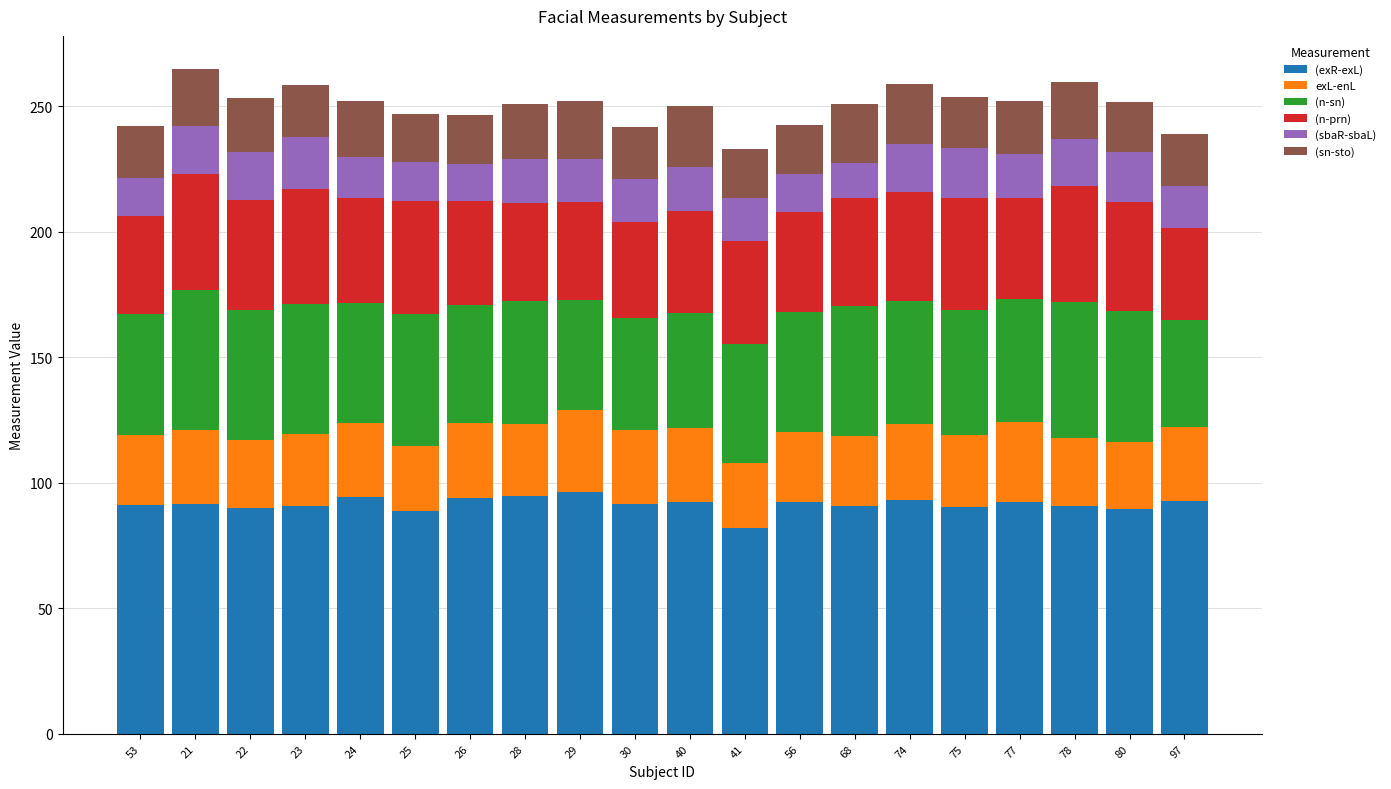

The (exR-exL) series shows 90.8 at 68. True or false?

True